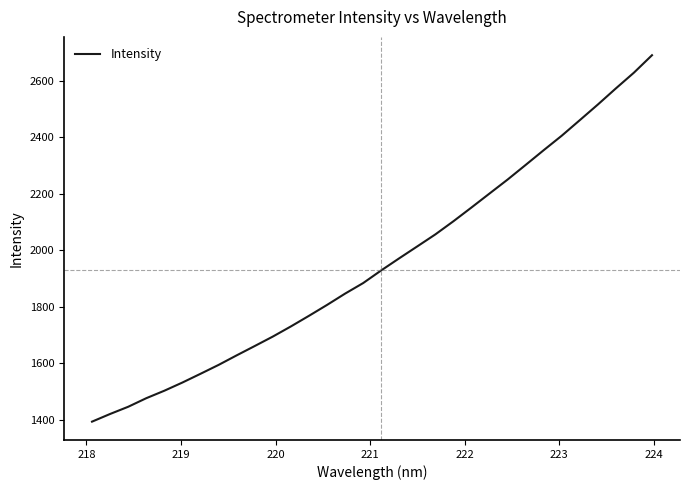

What is the difference between the maximum and minimum values?

1296.6